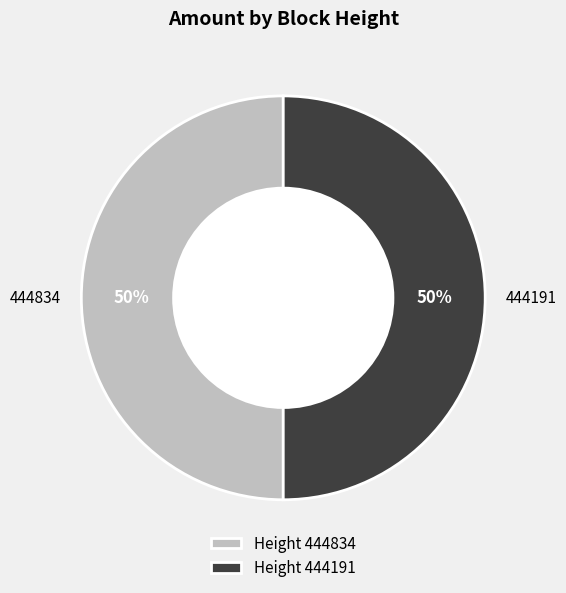

How many slices are in this pie chart?

2